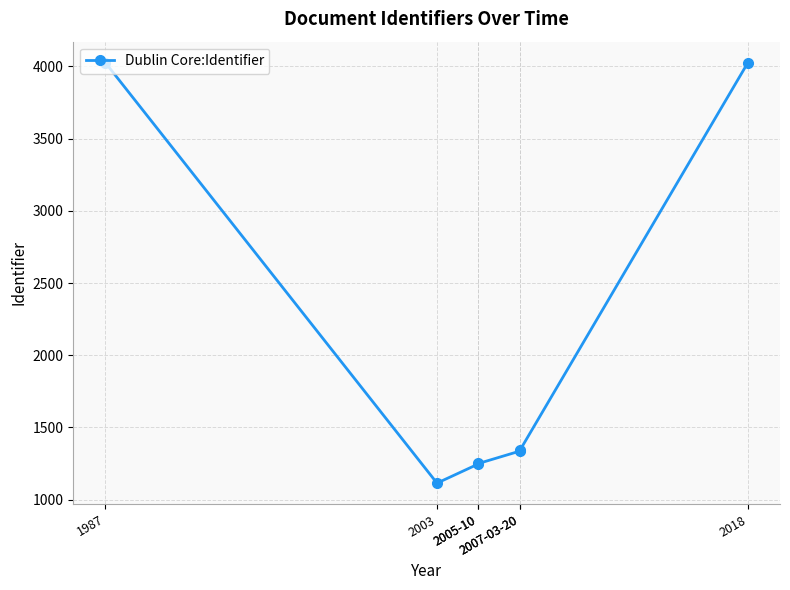

Approximately how many times larger is the value at 2005-10 compared to 2003?

1.1